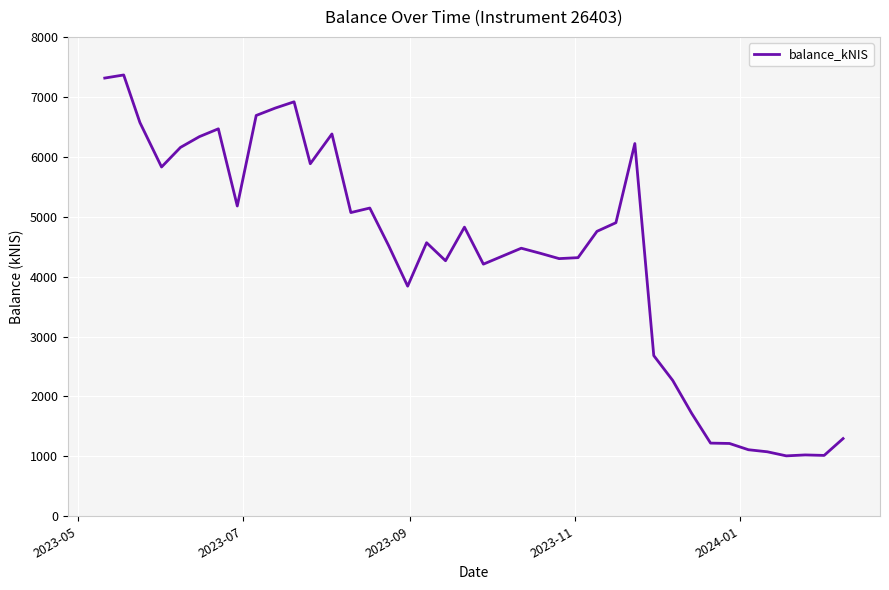

What is the minimum value shown in the chart?

1008.2